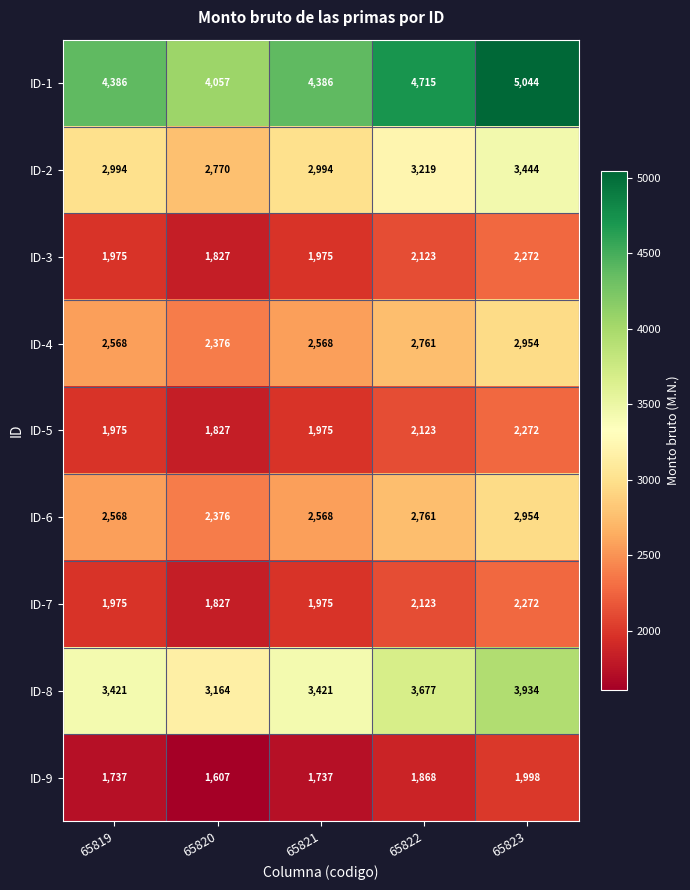

What is the difference between the ID-9 values at 65823 and 65822?

130